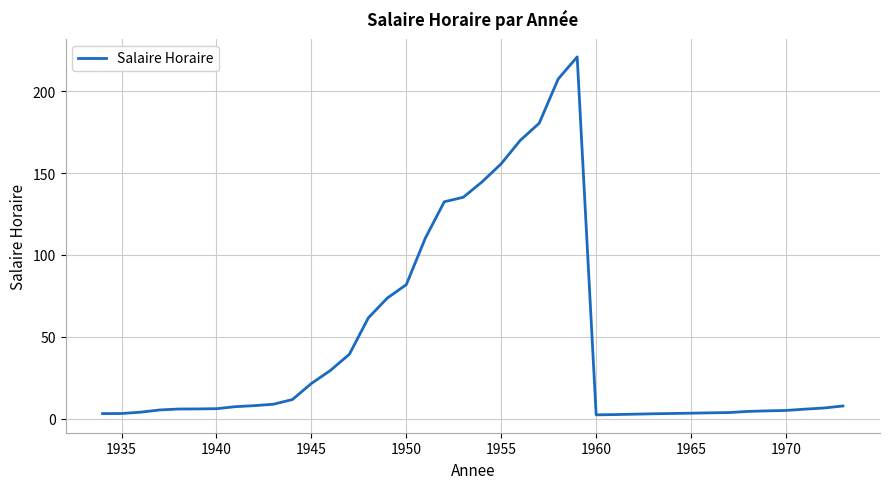

What is the greatest value displayed?

221.0